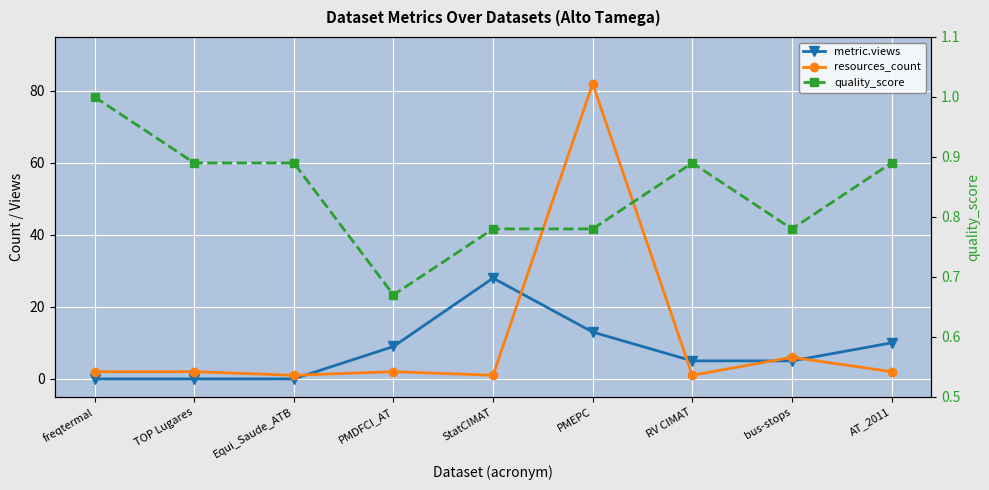

Where is the first local minimum for resources_count?

Equi_Saude_ATB